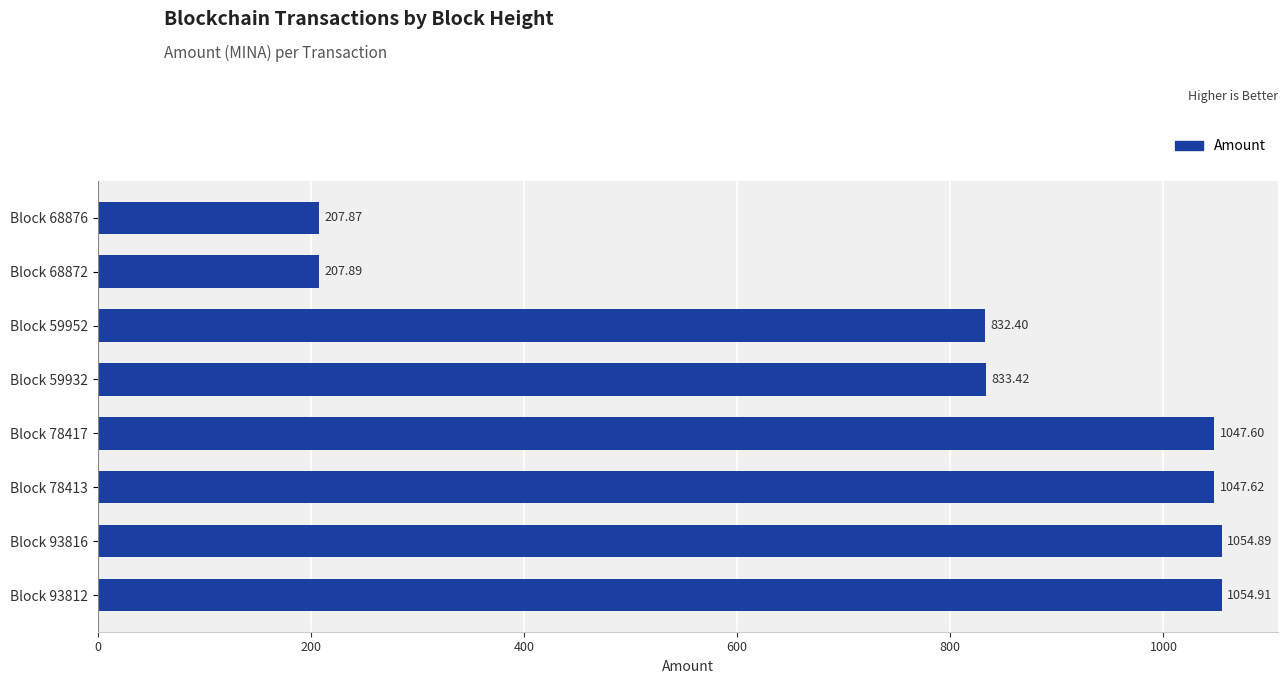

What is the sum of all values?

6286.6